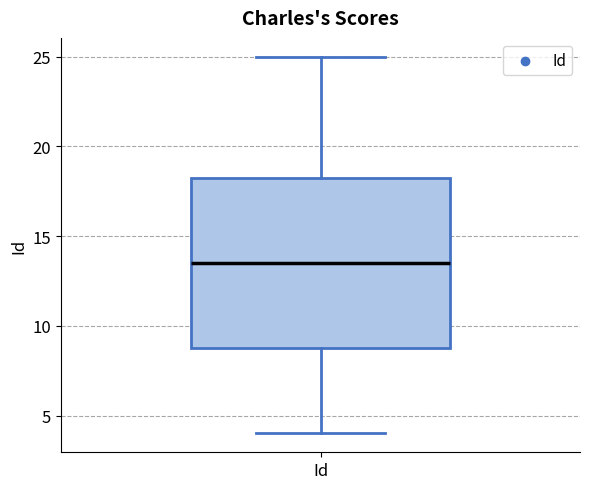

Transcribe this box plot: give where the median line is, the range the box spans, and where the two whiskers end, as read against the y-axis. The values are not printed on the chart, so give them approximately, as read against the axis.

median 13.5, box 9.0 to 18.5, whiskers 4.0 to 25.0